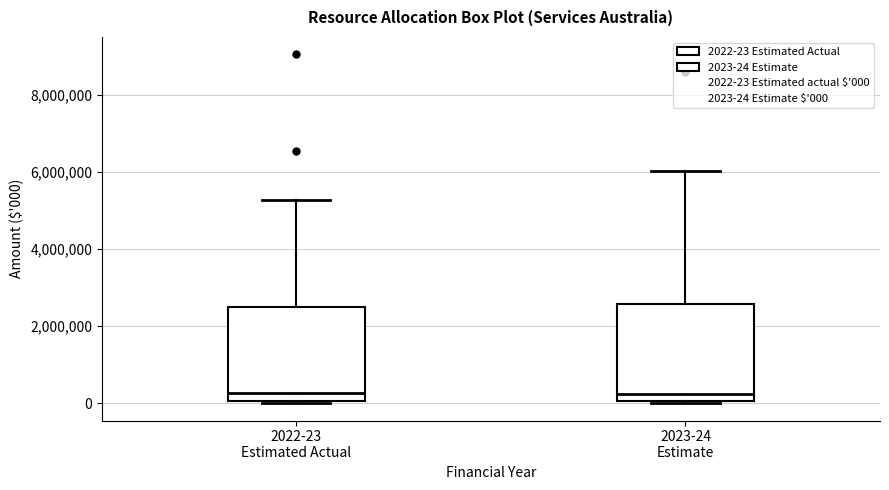

Reading left to right, transcribe this box plot: for each box, give where its median line is, the range the box spans, and where its two whiskers end, as read against the y-axis. The values are not printed on the chart, so give them approximately, as read against the axis.

2022-23 Estimated Actual: median 200000, box 0 to 2400000, whiskers 0 to 5200000
2023-24 Estimate: median 200000, box 0 to 2600000, whiskers 0 to 6000000